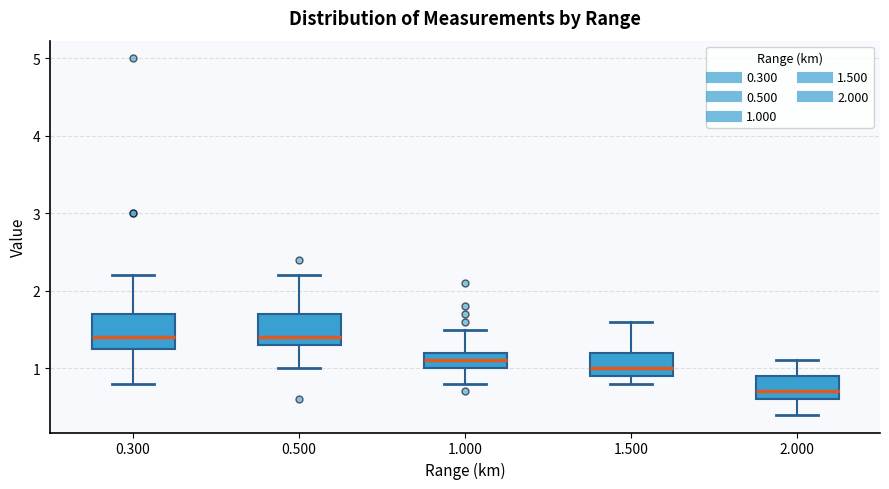

Where does the lower whisker of the box at x = 0.300 end on the y-axis? The values are not printed on the chart, so give them approximately, as read against the axis.

0.8